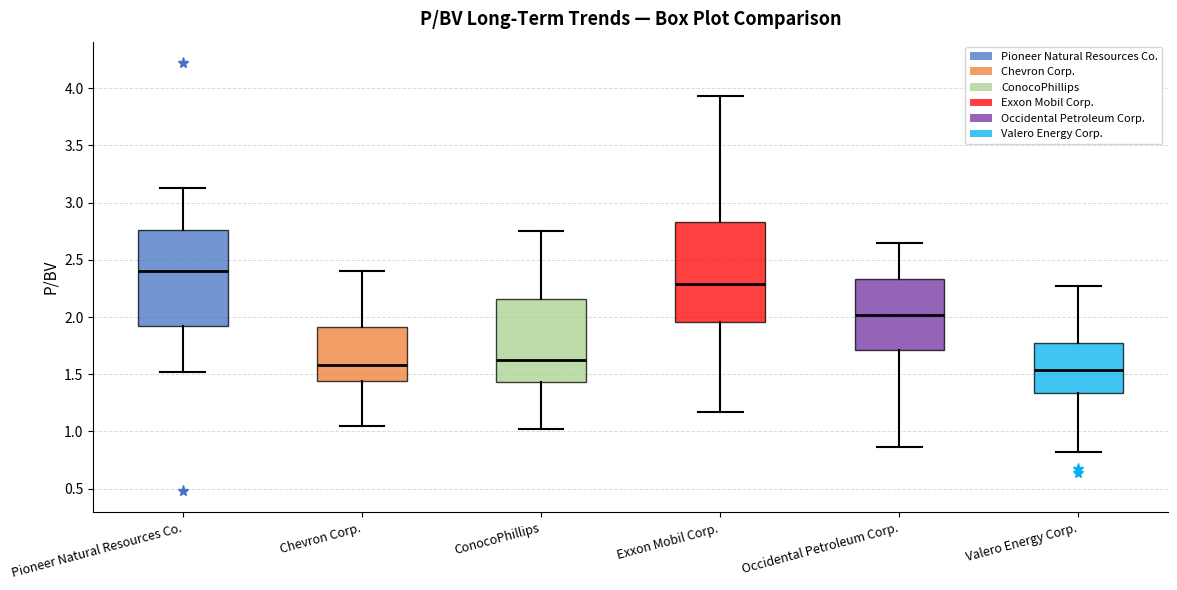

Reading left to right, transcribe this box plot: for each box, give where its median line is, the range the box spans, and where its two whiskers end, as read against the y-axis. The values are not printed on the chart, so give them approximately, as read against the axis.

Pioneer Natural Resources Co.: median 2.40, box 1.90 to 2.75, whiskers 1.50 to 3.15
Chevron Corp.: median 1.60, box 1.45 to 1.90, whiskers 1.05 to 2.40
ConocoPhillips: median 1.60, box 1.45 to 2.15, whiskers 1.00 to 2.75
Exxon Mobil Corp.: median 2.30, box 1.95 to 2.85, whiskers 1.15 to 3.95
Occidental Petroleum Corp.: median 2.00, box 1.70 to 2.35, whiskers 0.85 to 2.65
Valero Energy Corp.: median 1.55, box 1.35 to 1.75, whiskers 0.80 to 2.25